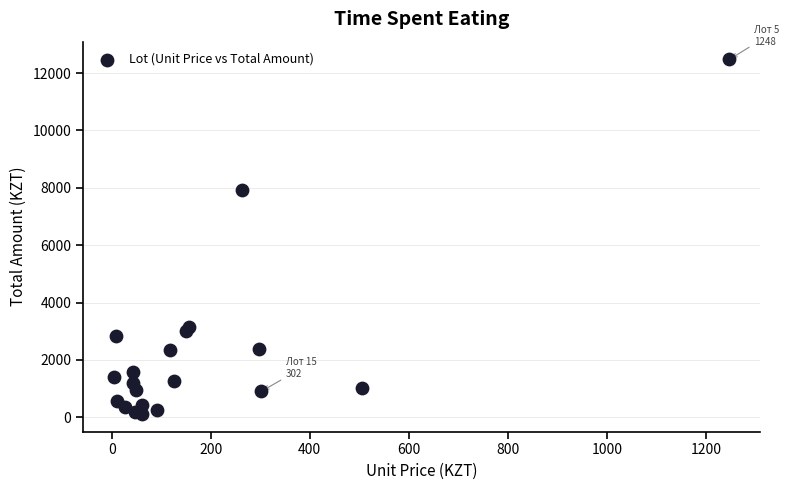

What Y value in the scatter plot is closest to 6299?

7920.3